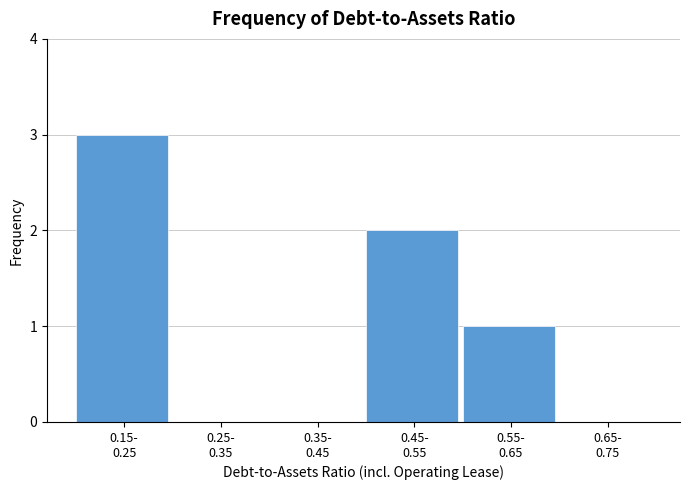

What is the greatest value displayed?

3